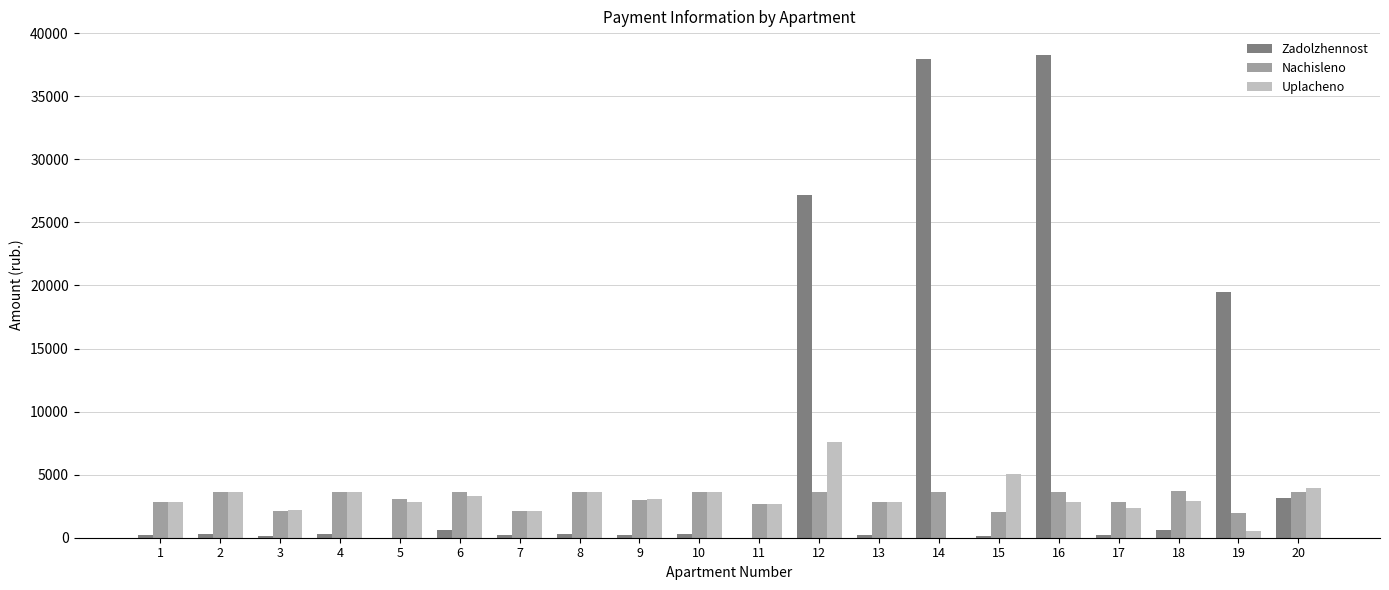

At which category is the sum across all series the highest?

16